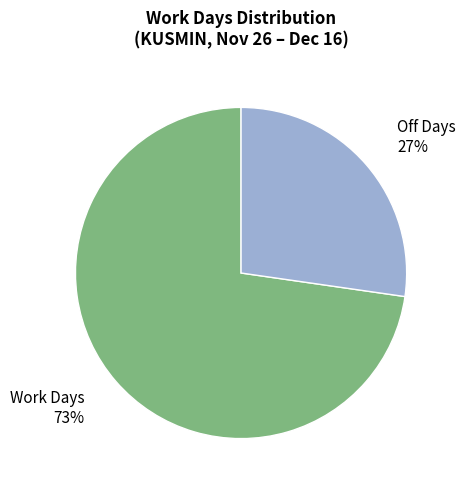

To the nearest percent, what is the combined percentage of Work Days and Off Days?

100%